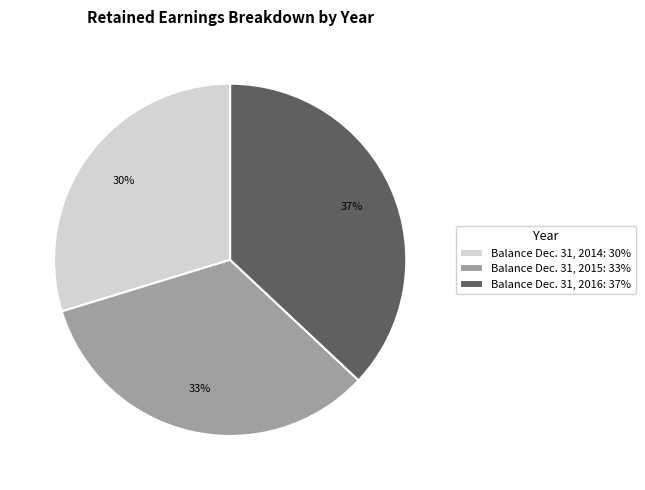

Rank the categories by value from highest to lowest.

Balance Dec. 31, 2016, Balance Dec. 31, 2015, Balance Dec. 31, 2014